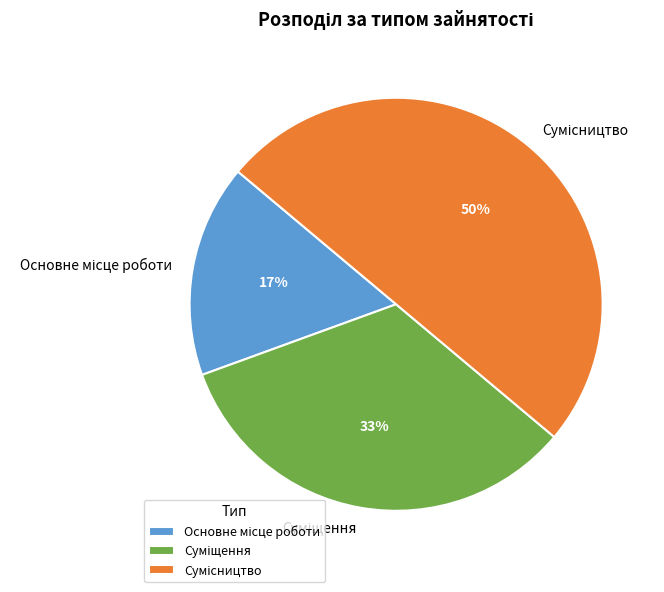

To the nearest percent, what is the difference between the largest and smallest slice percentages?

33%